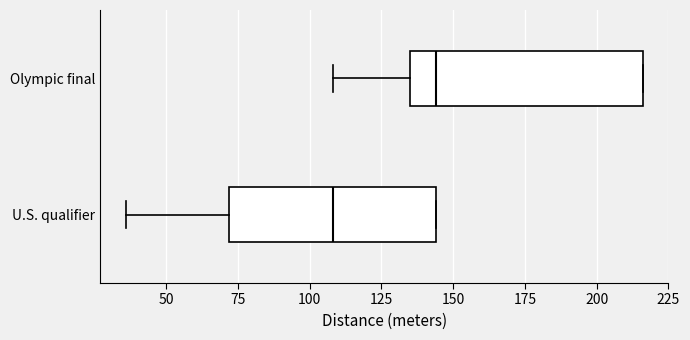

Reading bottom to top, transcribe this box plot: for each box, give where its median line is, the range the box spans, and where its two whiskers end, as read against the x-axis. The values are not printed on the chart, so give them approximately, as read against the axis.

U.S. qualifier: median 110, box 70 to 145, whiskers 35 to 145
Olympic final: median 145, box 135 to 215, whiskers 110 to 215